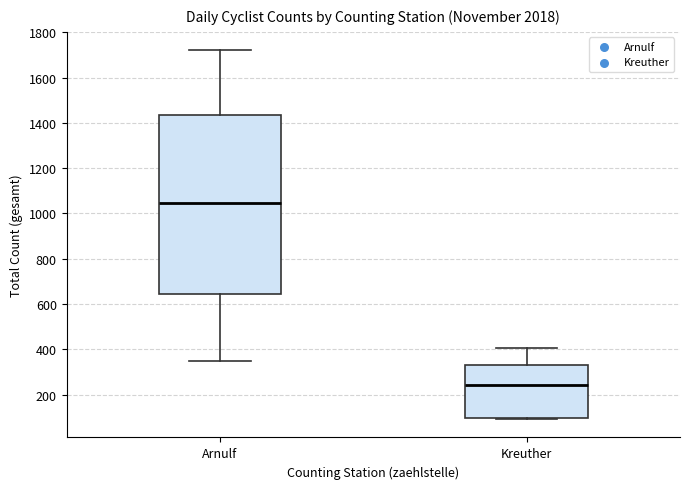

Which box has the lowest median line?

Kreuther